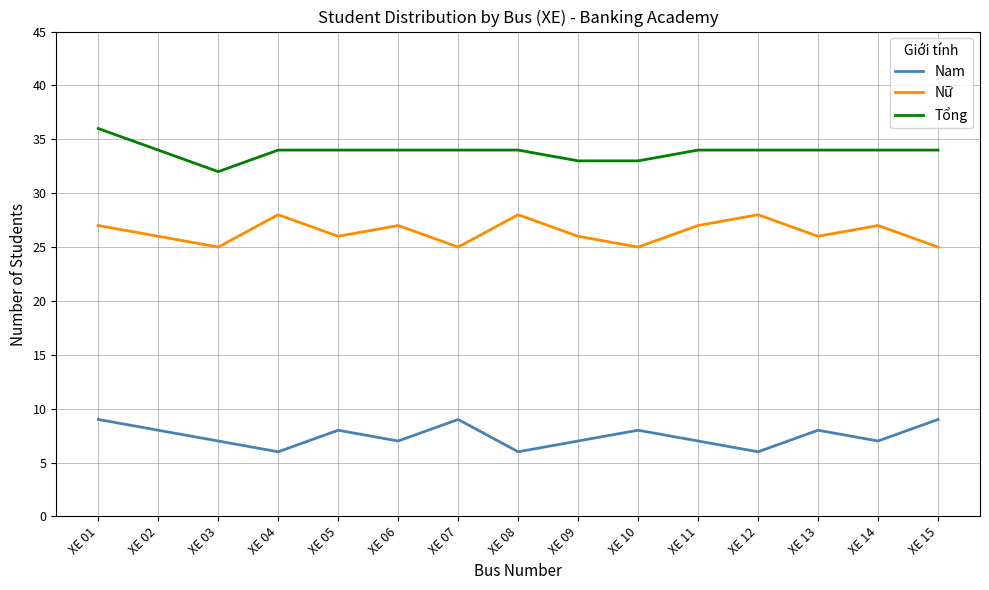

What is the average value of the Nữ series?

26